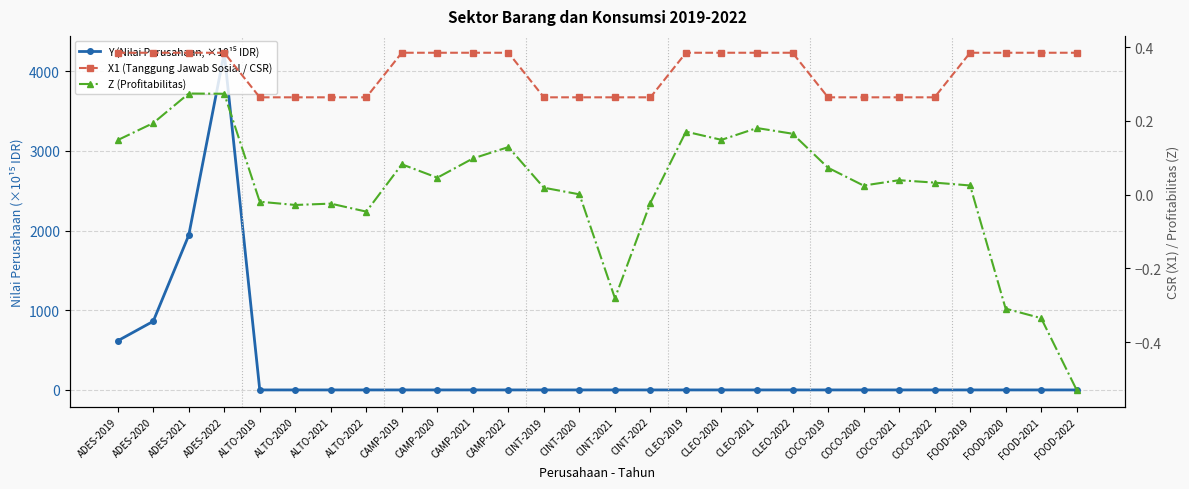

The value of Z (Profitabilitas) at CAMP-2021 is 0.1. True or false?

False